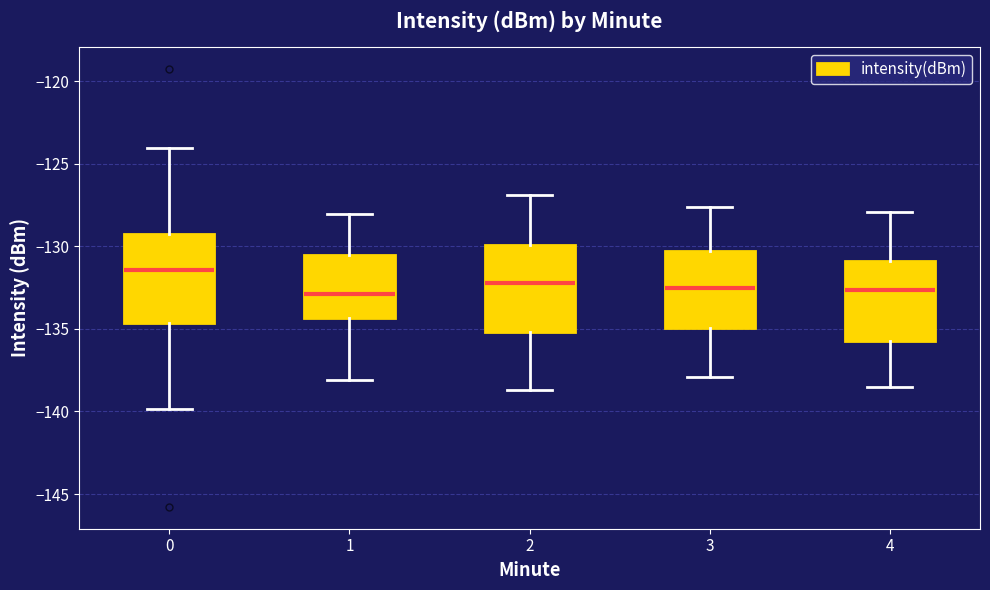

Where does the lower whisker of the box at x = 0 end on the y-axis? The values are not printed on the chart, so give them approximately, as read against the axis.

-140.0